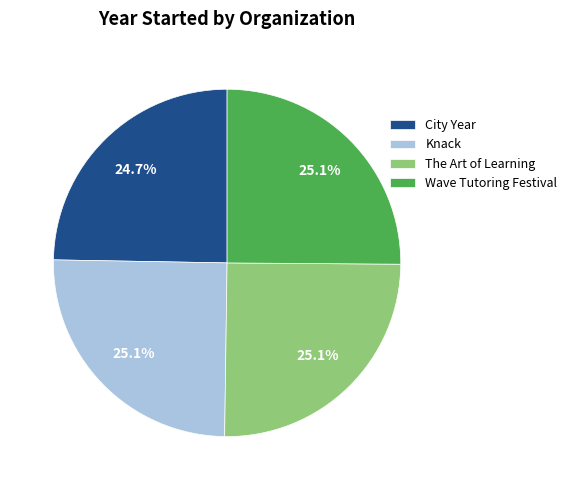

Does The Art of Learning represent more than half of the total?

No